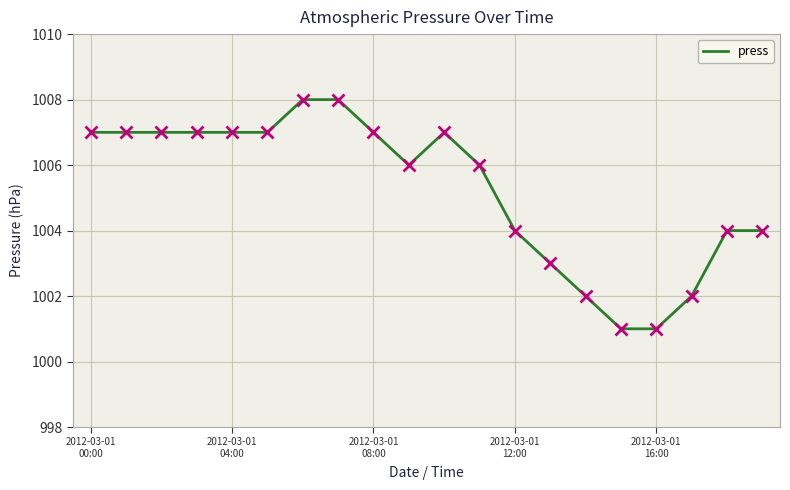

Count the number of categories in the chart.

20